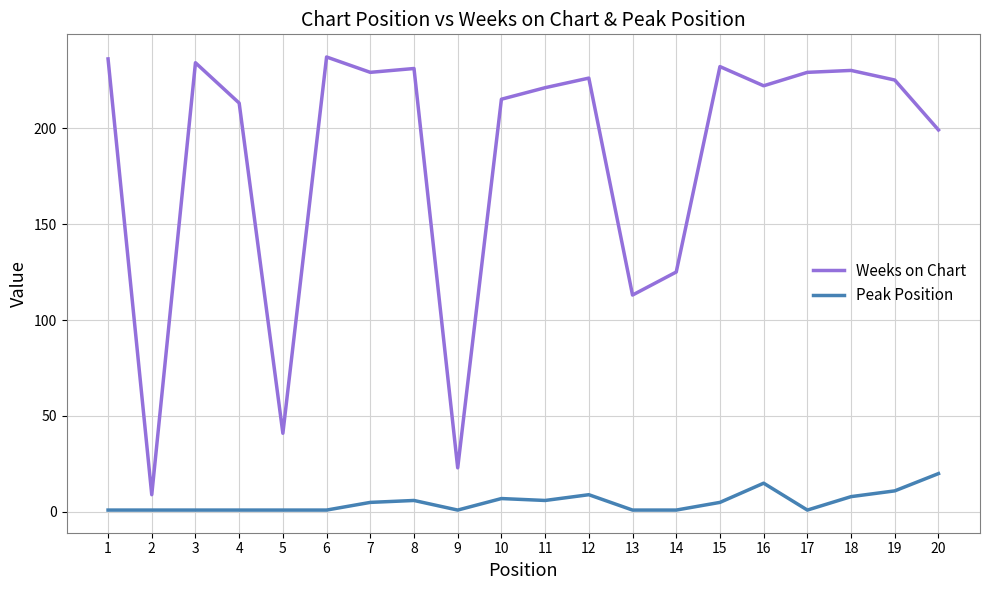

Is it true that Weeks on Chart equals 269 at 20?

False